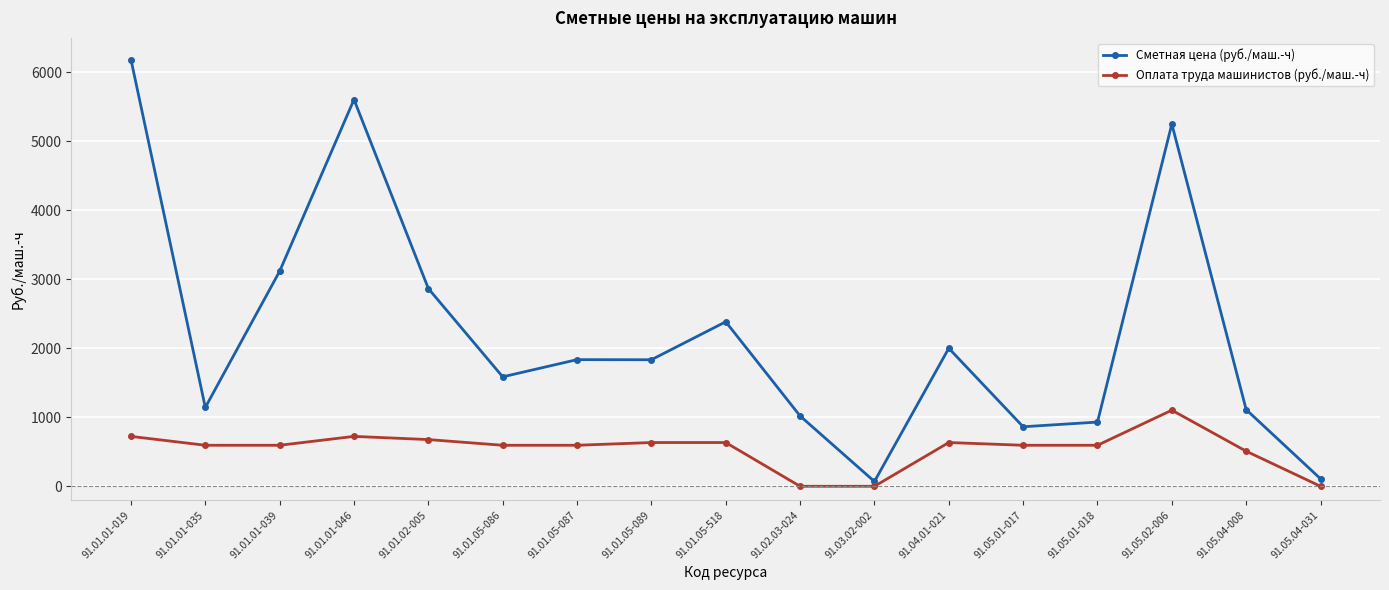

What is the sum of the Сметная цена (руб./маш.-ч) values at 91.04.01-021 and 91.01.01-019?

8186.8